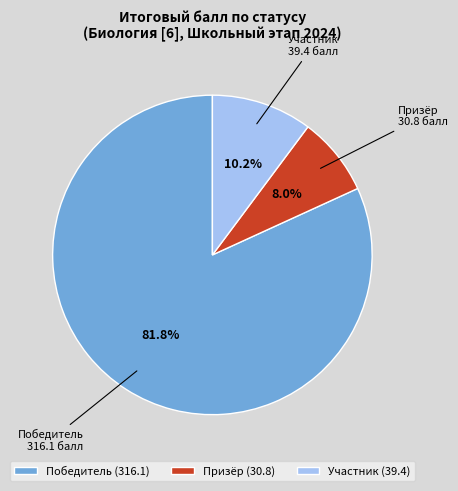

Approximately how many times larger is the value at Призёр compared to Участник?

0.8